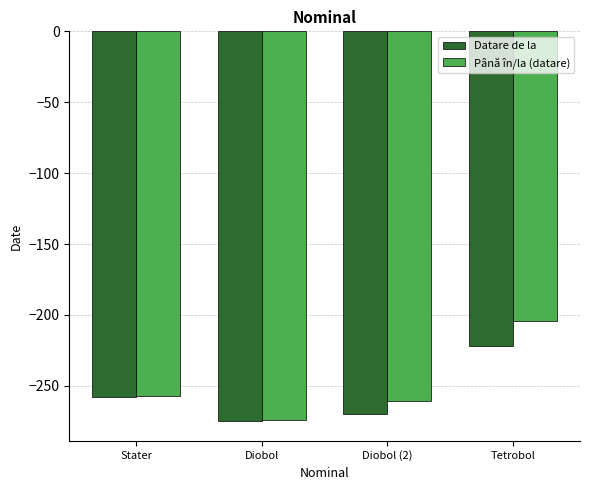

Which series has the largest range (max minus min)?

Până în/la (datare)